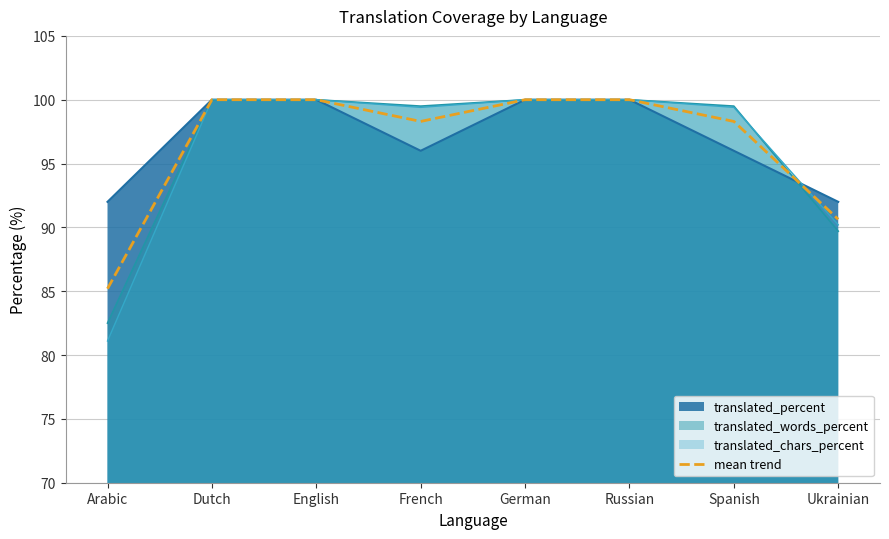

The value at French is 98.3. True or false?

True